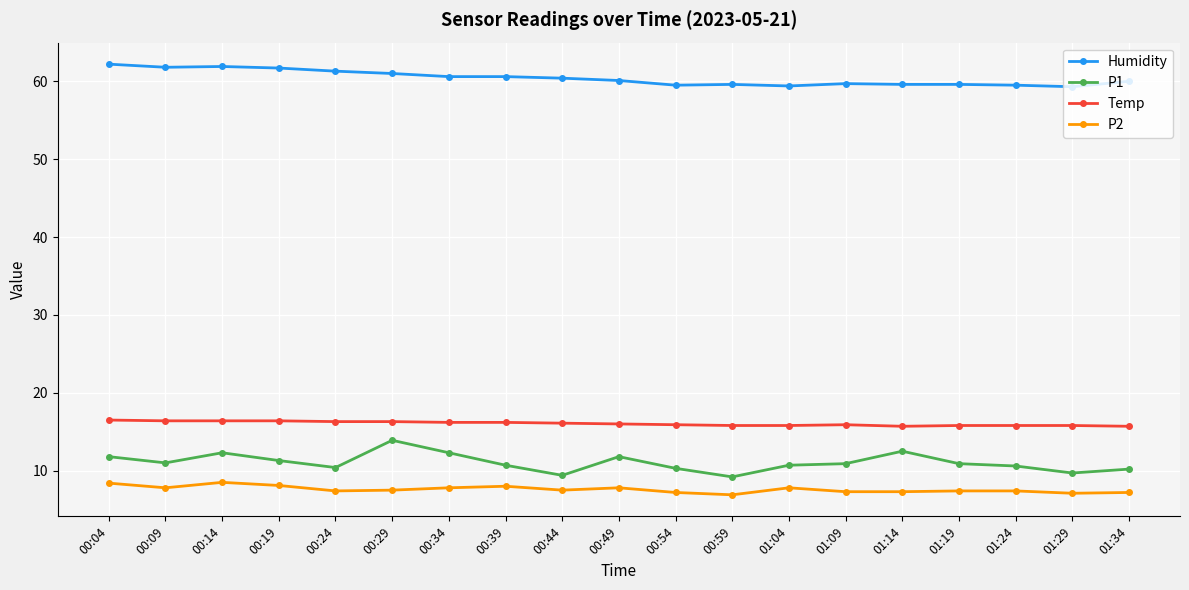

How many data points does each series have?

19